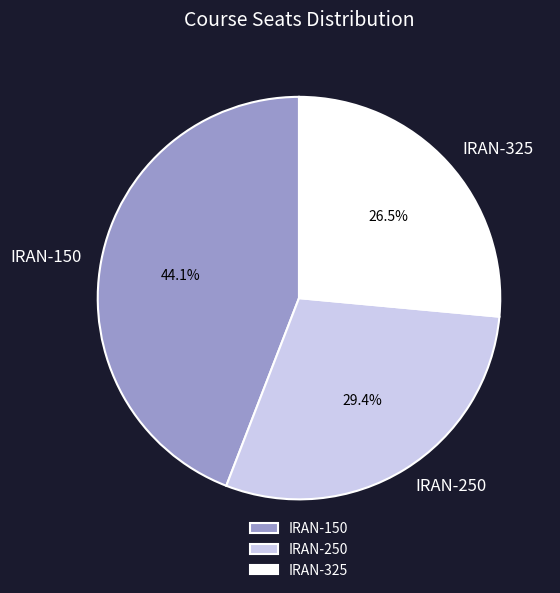

What percentage do IRAN-325 and IRAN-150 together represent?

70.6%